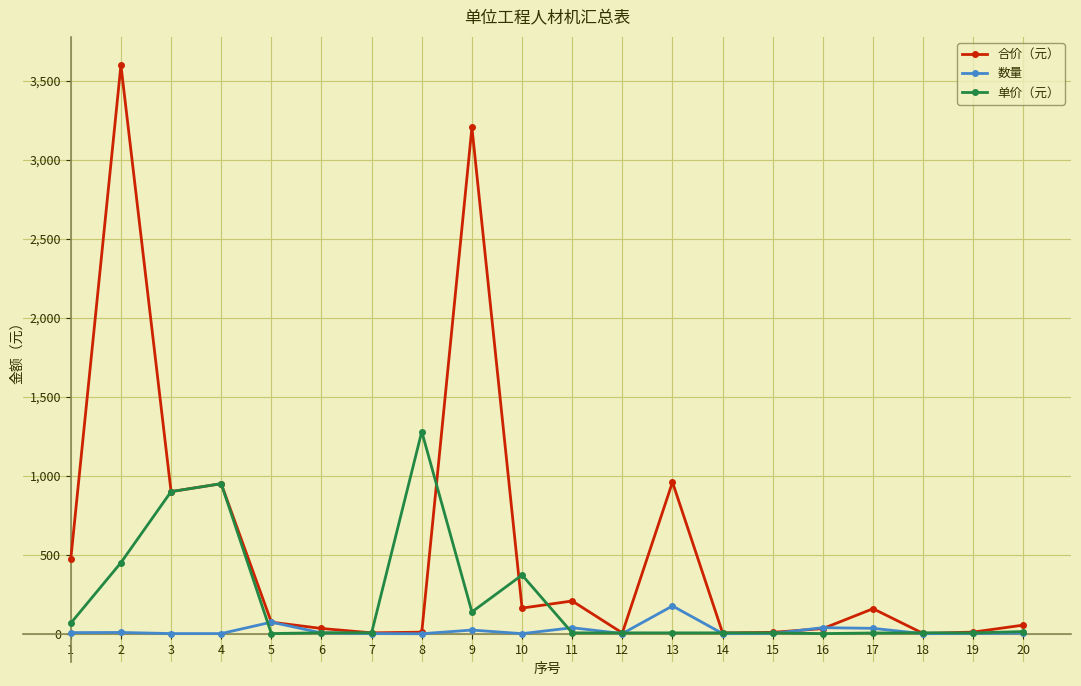

What is the total value across all series at 19?

17.7